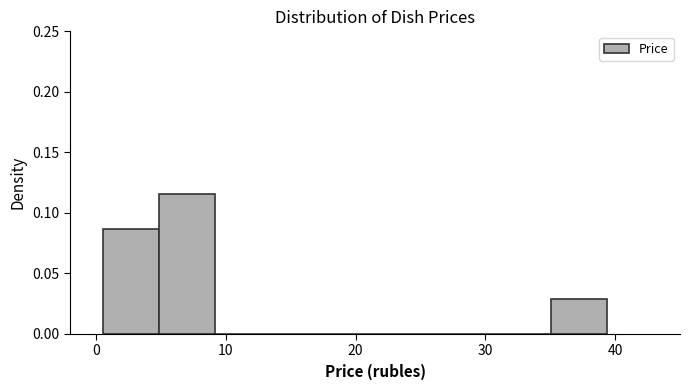

What is the height of the bar covering 35 to 39 on the x-axis? Neither the bar edges nor the heights are printed on the chart, so give them approximately, as read against the axes.

0.030